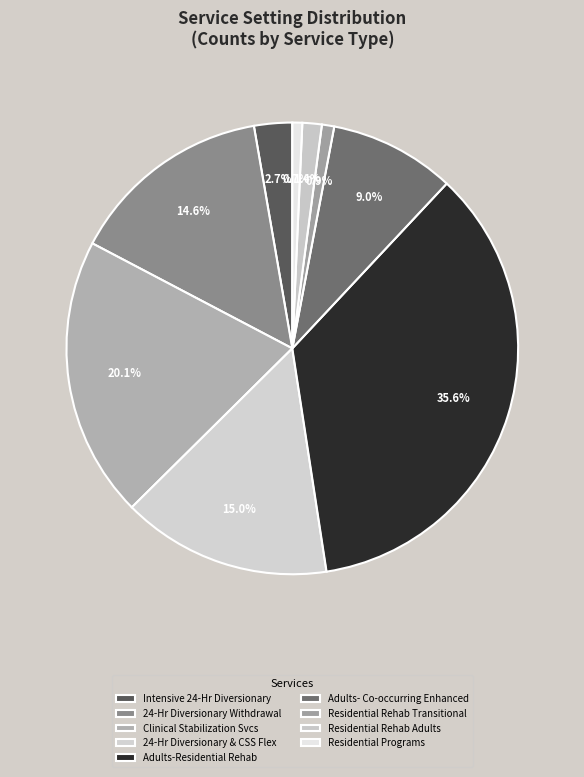

Count the number of slices in the pie.

9